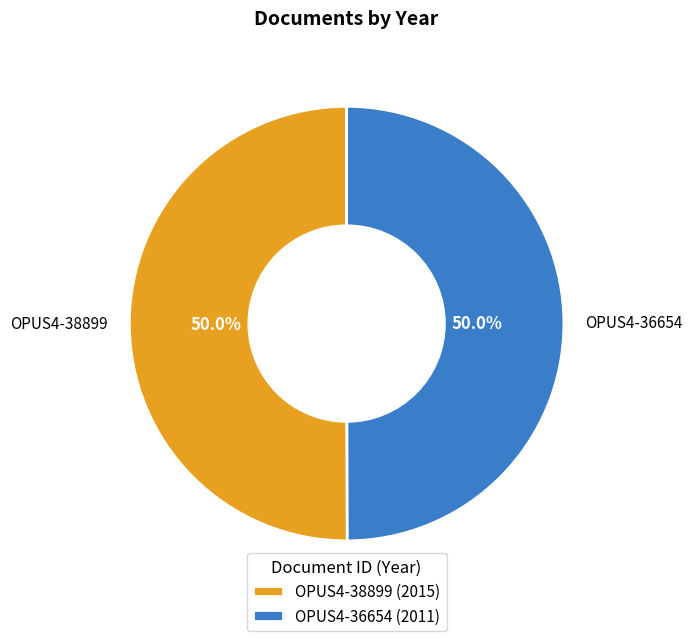

What percentage do OPUS4-36654 and OPUS4-38899 together represent?

100.0%